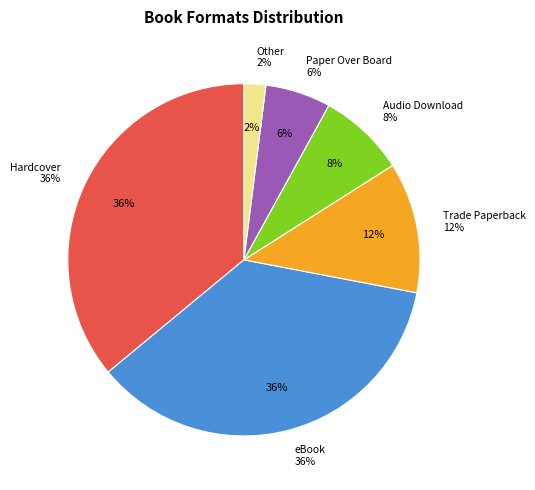

Is there a majority slice in this chart?

No